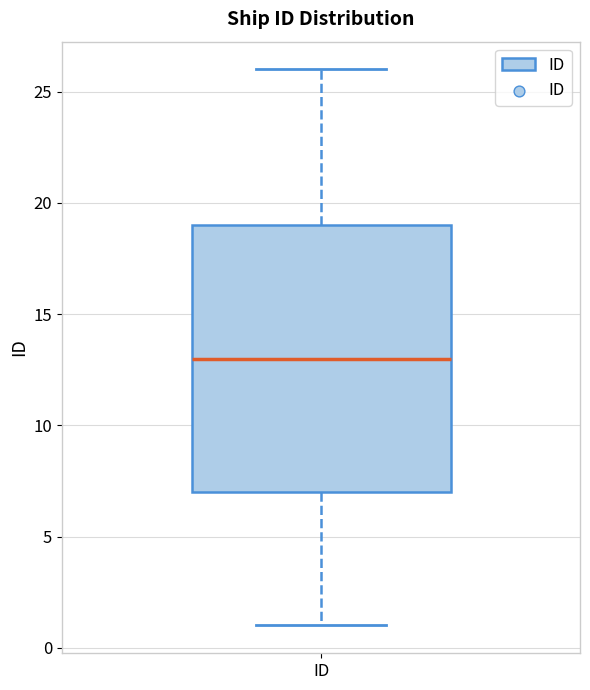

Read this box plot against the y-axis: the position of the median line, the range covered by the box, and the ends of both whiskers. The values are not printed on the chart, so give them approximately, as read against the axis.

median 13, box 7 to 19, whiskers 1 to 26